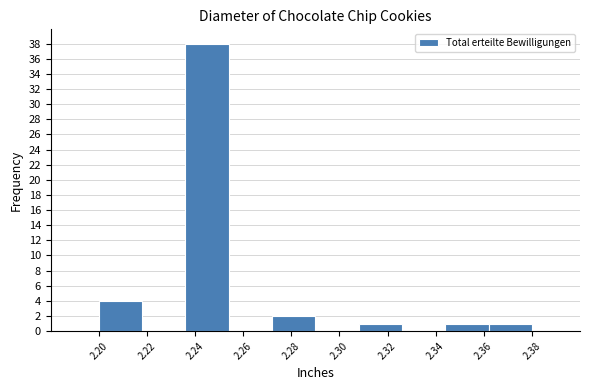

Reading left to right, list every bar in this chart as the range it spans on the x-axis followed by its height. The values are not printed on the chart, so give them approximately, as read against the axis.

2.200 to 2.218: 4
2.218 to 2.236: 0
2.236 to 2.254: 38
2.254 to 2.272: 0
2.272 to 2.290: 2
2.290 to 2.308: 0
2.308 to 2.326: 1
2.326 to 2.344: 0
2.344 to 2.362: 1
2.362 to 2.380: 1